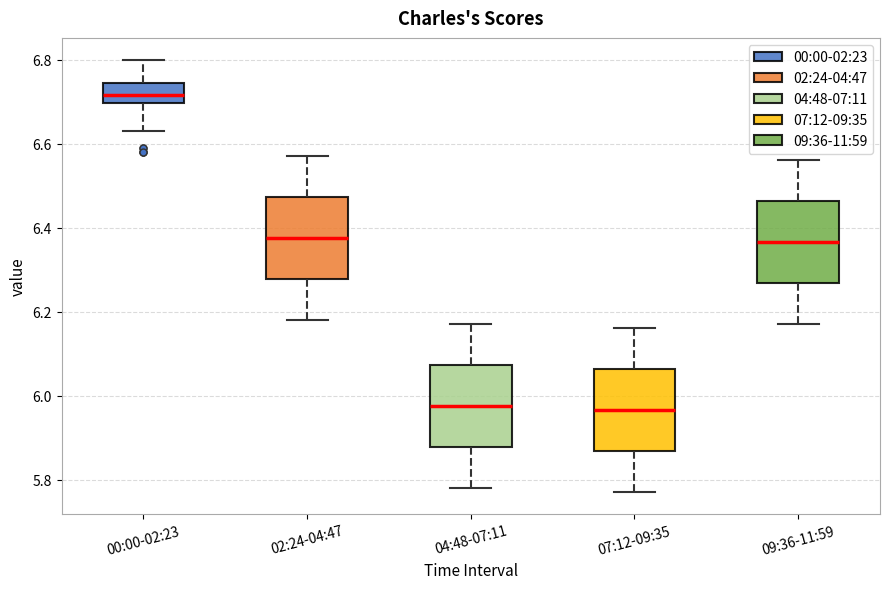

Reading left to right, read every box against the y-axis: the position of its median line, the range the box covers, and the ends of its whiskers. The values are not printed on the chart, so give them approximately, as read against the axis.

00:00-02:23: median 6.72, box 6.70 to 6.74, whiskers 6.64 to 6.80
02:24-04:47: median 6.38, box 6.28 to 6.48, whiskers 6.18 to 6.58
04:48-07:11: median 5.98, box 5.88 to 6.08, whiskers 5.78 to 6.18
07:12-09:35: median 5.96, box 5.86 to 6.06, whiskers 5.78 to 6.16
09:36-11:59: median 6.36, box 6.26 to 6.46, whiskers 6.18 to 6.56